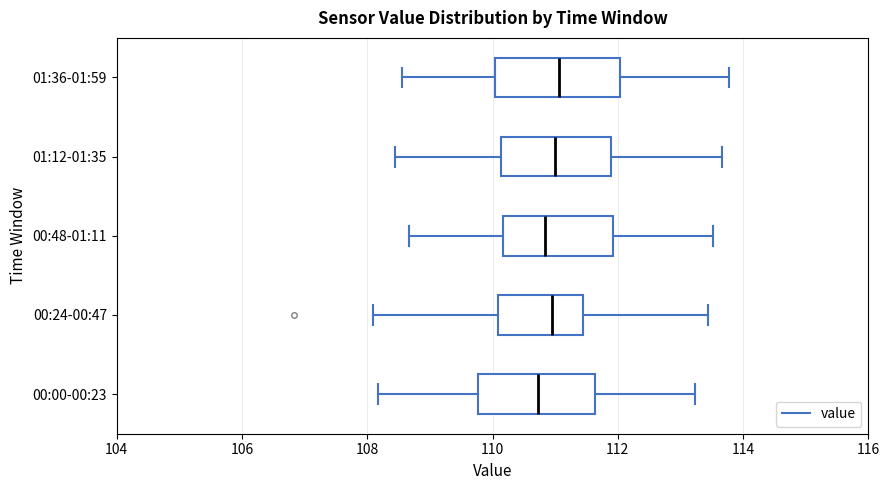

Reading bottom to top, transcribe this box plot: for each box, give where its median line is, the range the box spans, and where its two whiskers end, as read against the x-axis. The values are not printed on the chart, so give them approximately, as read against the axis.

00:00-00:23: median 110.8, box 109.8 to 111.6, whiskers 108.2 to 113.2
00:24-00:47: median 111.0, box 110.0 to 111.4, whiskers 108.2 to 113.4
00:48-01:11: median 110.8, box 110.2 to 112.0, whiskers 108.6 to 113.6
01:12-01:35: median 111.0, box 110.2 to 111.8, whiskers 108.4 to 113.6
01:36-01:59: median 111.0, box 110.0 to 112.0, whiskers 108.6 to 113.8